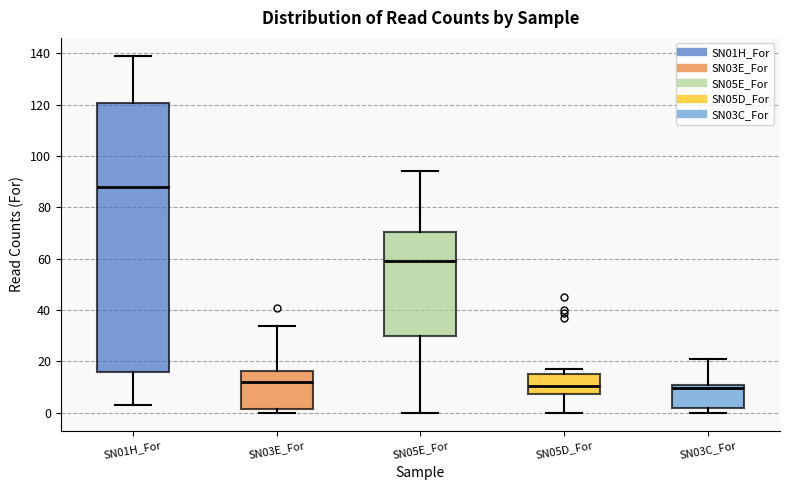

Reading left to right, read every box against the y-axis: the position of its median line, the range the box covers, and the ends of its whiskers. The values are not printed on the chart, so give them approximately, as read against the axis.

SN01H_For: median 88, box 16 to 120, whiskers 4 to 140
SN03E_For: median 12, box 2 to 16, whiskers 0 to 34
SN05E_For: median 60, box 30 to 70, whiskers 0 to 94
SN05D_For: median 10, box 8 to 16, whiskers 0 to 18
SN03C_For: median 10, box 2 to 12, whiskers 0 to 22